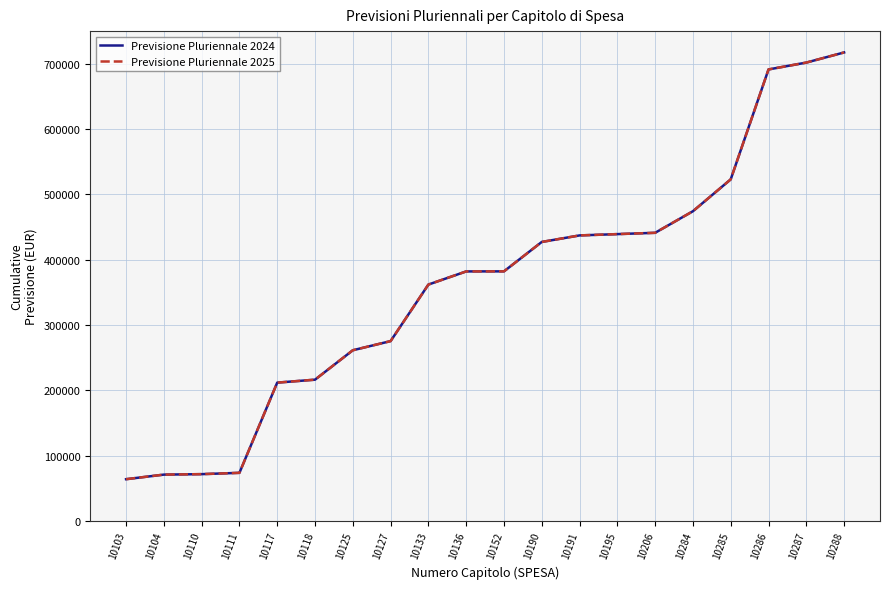

Does the chart display data point markers on the line(s)?

No